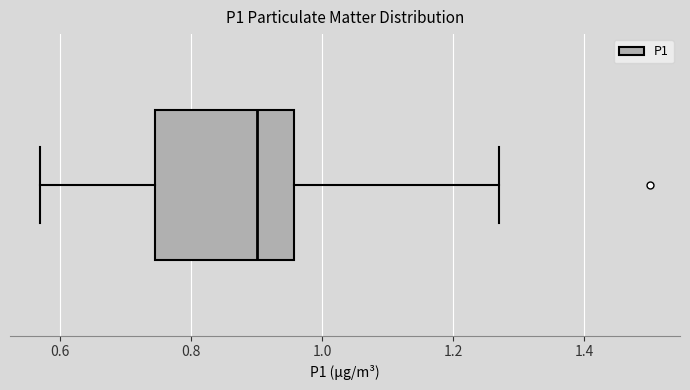

Transcribe this box plot: give where the median line is, the range the box spans, and where the two whiskers end, as read against the x-axis. The values are not printed on the chart, so give them approximately, as read against the axis.

median 0.90, box 0.74 to 0.96, whiskers 0.58 to 1.28